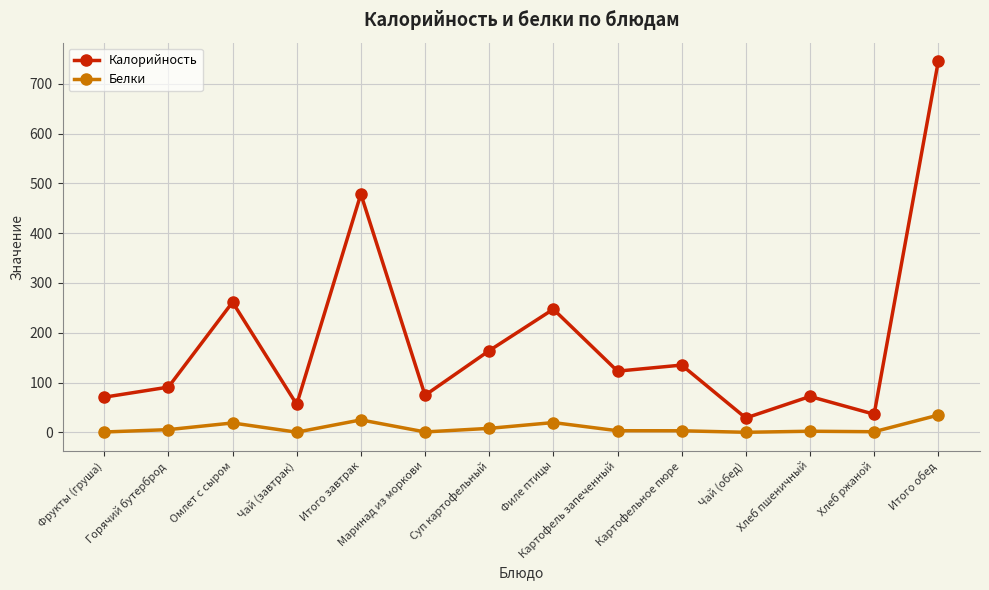

Is the value of Калорийность at Суп картофельный greater than the value of Белки at Чай (завтрак)?

Yes